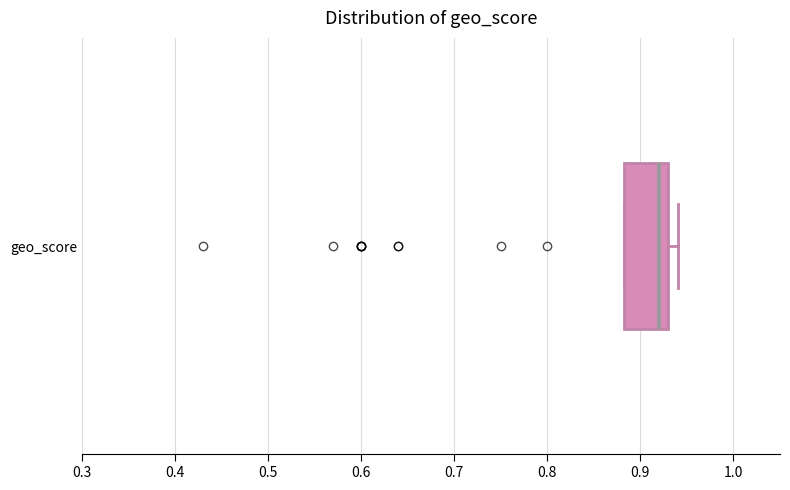

Where does the median line of the box for geo_score sit on the x-axis? The values are not printed on the chart, so give them approximately, as read against the axis.

0.92